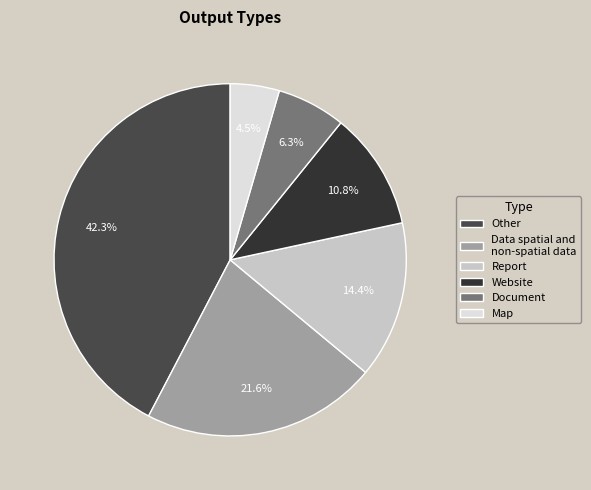

Which category has the smallest portion of the pie?

Map